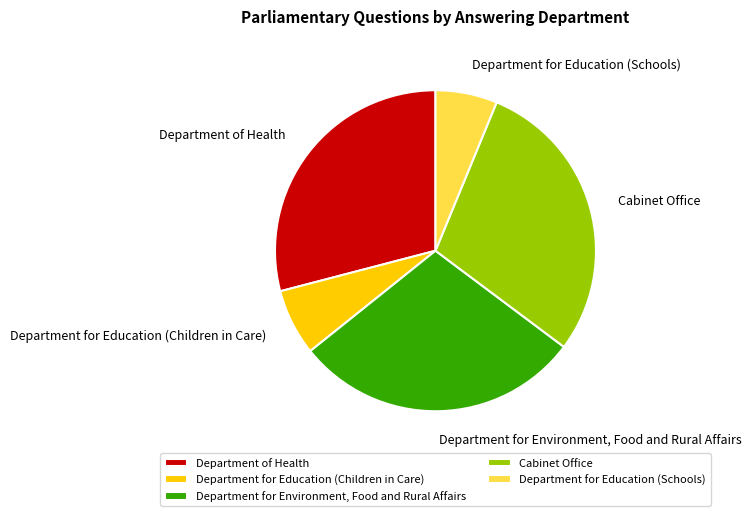

Is Department for Environment, Food and Rural Affairs the majority of the pie?

No